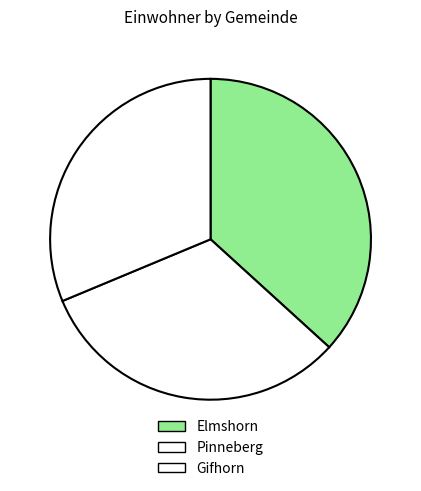

To the nearest percent, what is the combined percentage of Pinneberg and Elmshorn?

69%